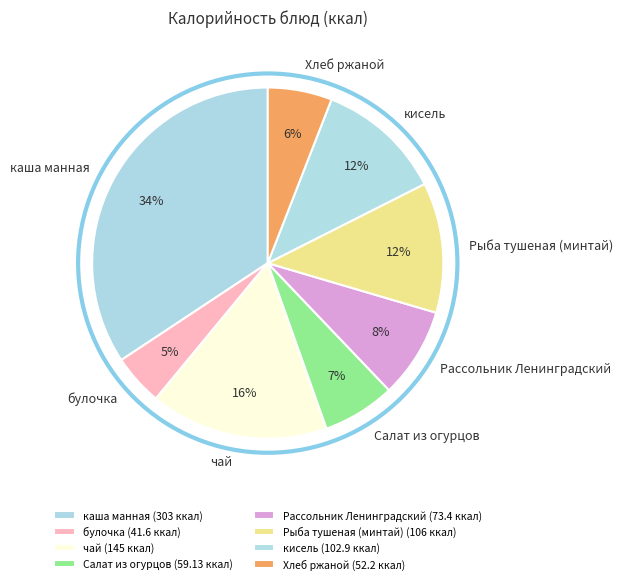

To the nearest percent, what percentage of the pie is Рыба тушеная (минтай)?

12%